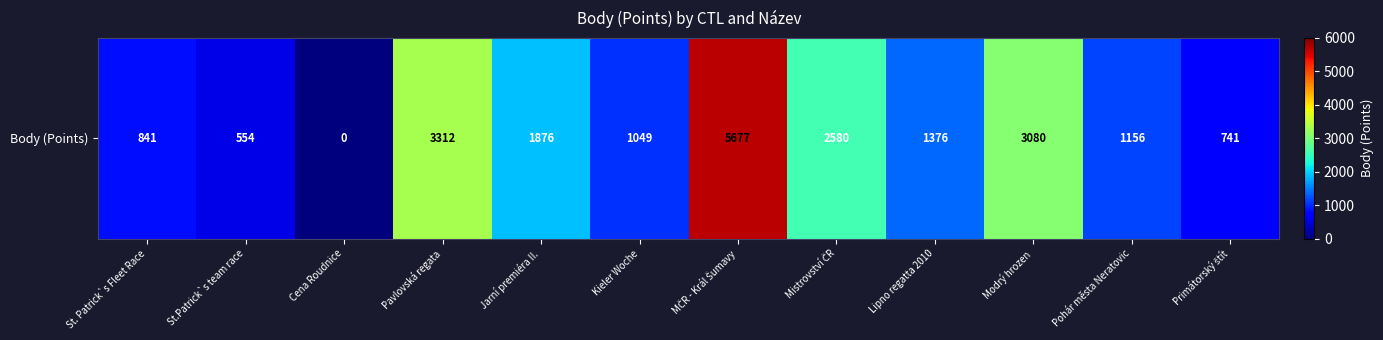

Count the number of categories in the chart.

12